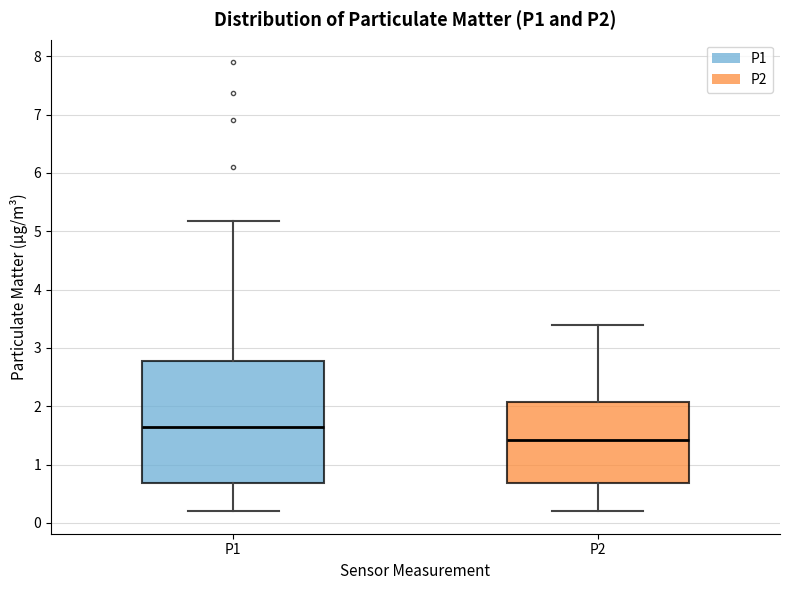

Reading left to right, read every box against the y-axis: the position of its median line, the range the box covers, and the ends of its whiskers. The values are not printed on the chart, so give them approximately, as read against the axis.

P1: median 1.7, box 0.7 to 2.8, whiskers 0.2 to 5.2
P2: median 1.4, box 0.7 to 2.1, whiskers 0.2 to 3.4